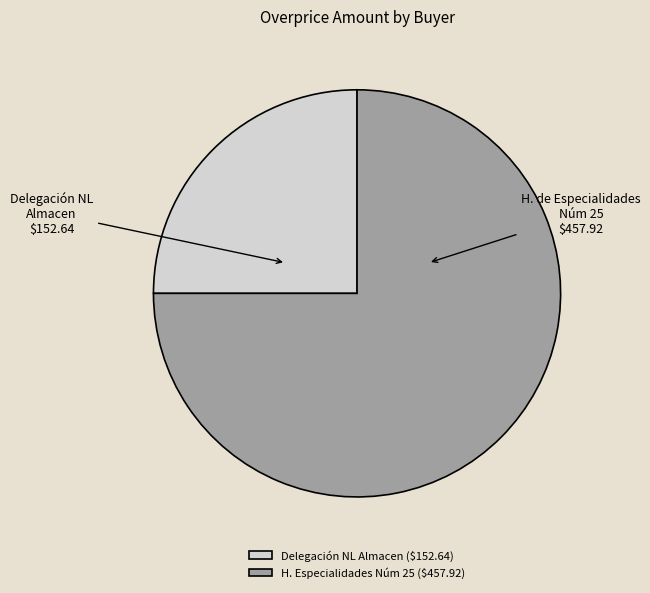

Which slice represents more than half of the pie?

H. Especialidades Núm 25 ($457.92)